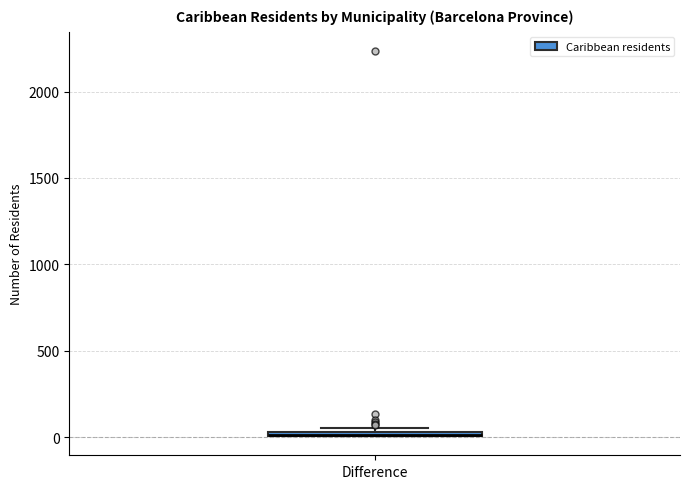

Where is the lower edge of the box for Difference on the y-axis? The values are not printed on the chart, so give them approximately, as read against the axis.

0